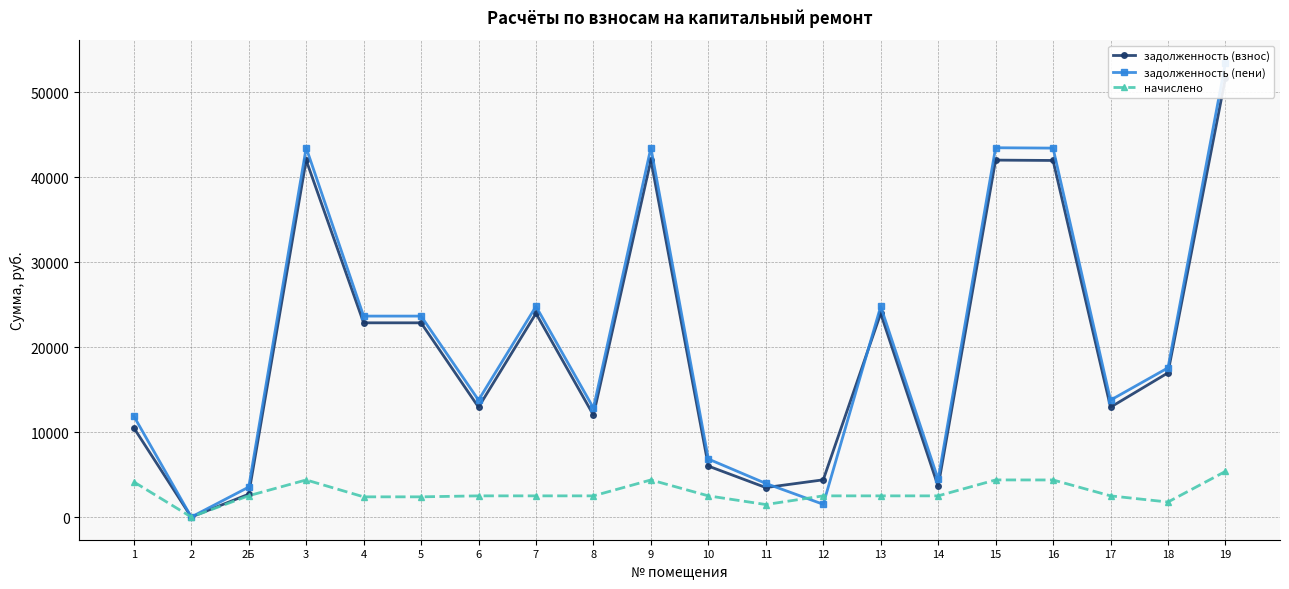

Reading left to right, list all the values displayed in this chart.

задолженность (взнос): 1=10504.4	2=0.0	2Б=2688.3	3=42023.4	4=22865.0	5=22865.0	6=12933.2	7=23973.6	8=12002.1	9=42023.4	10=5997.9	11=3468.0	12=4379.7	13=23973.6	14=3598.4	15=42023.4	16=41982.0	17=12930.3	18=16975.7	19=51682.3
задолженность (пени): 1=11882.0	2=0.0	2Б=3523.5	3=43479.0	4=23657.0	5=23657.0	6=13763.6	7=24804.0	8=12832.5	9=43479.0	10=6828.2	11=3957.6	12=1495.7	13=24804.0	14=4428.8	15=43479.0	16=43436.2	17=13760.7	18=17563.7	19=53472.5
начислено: 1=4132.8	2=0.0	2Б=2505.6	3=4366.8	4=2376.0	5=2376.0	6=2491.2	7=2491.2	8=2491.2	9=4366.8	10=2491.2	11=1468.8	12=2491.2	13=2491.2	14=2491.2	15=4366.8	16=4362.5	17=2491.2	18=1764.0	19=5370.5